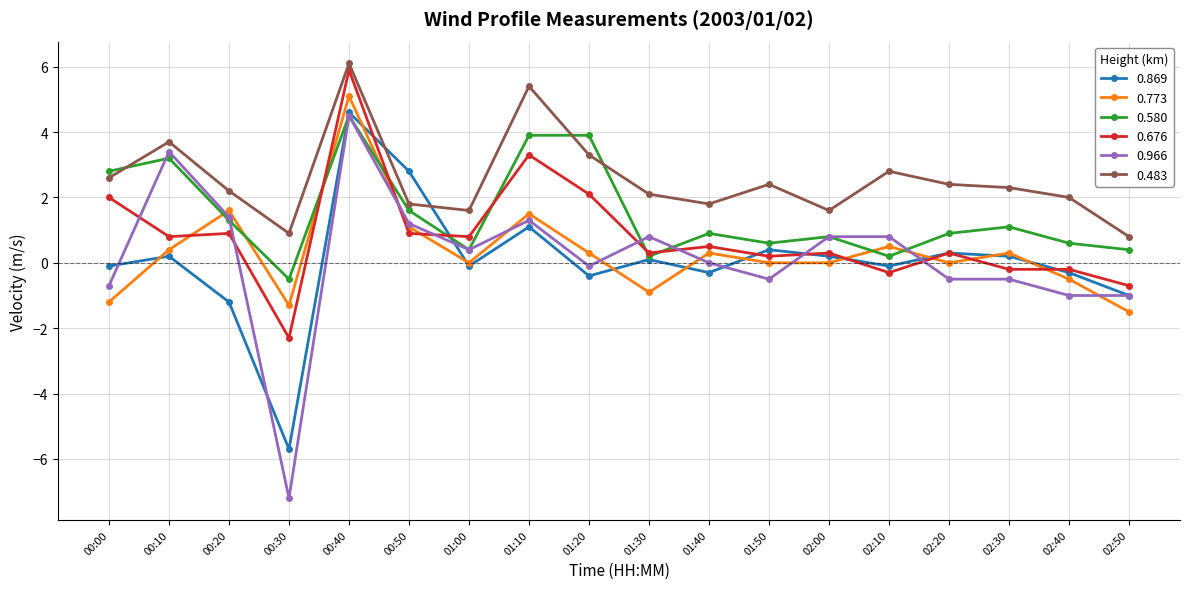

Rank the series at 00:30 from highest to lowest value.

0.483, 0.580, 0.773, 0.676, 0.869, 0.966